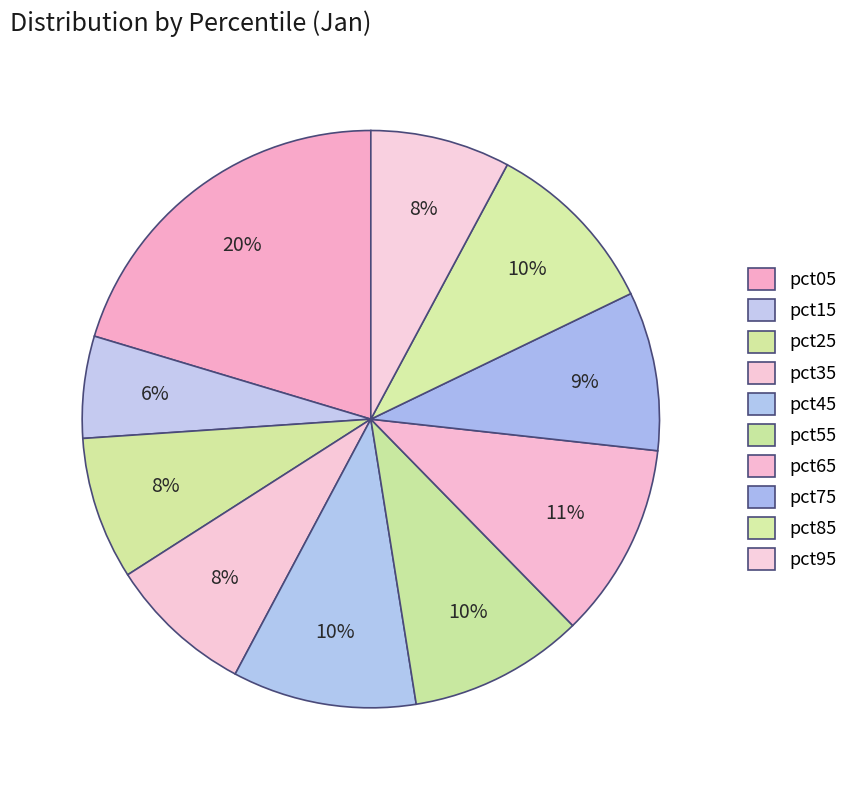

Which slice is the largest?

pct05